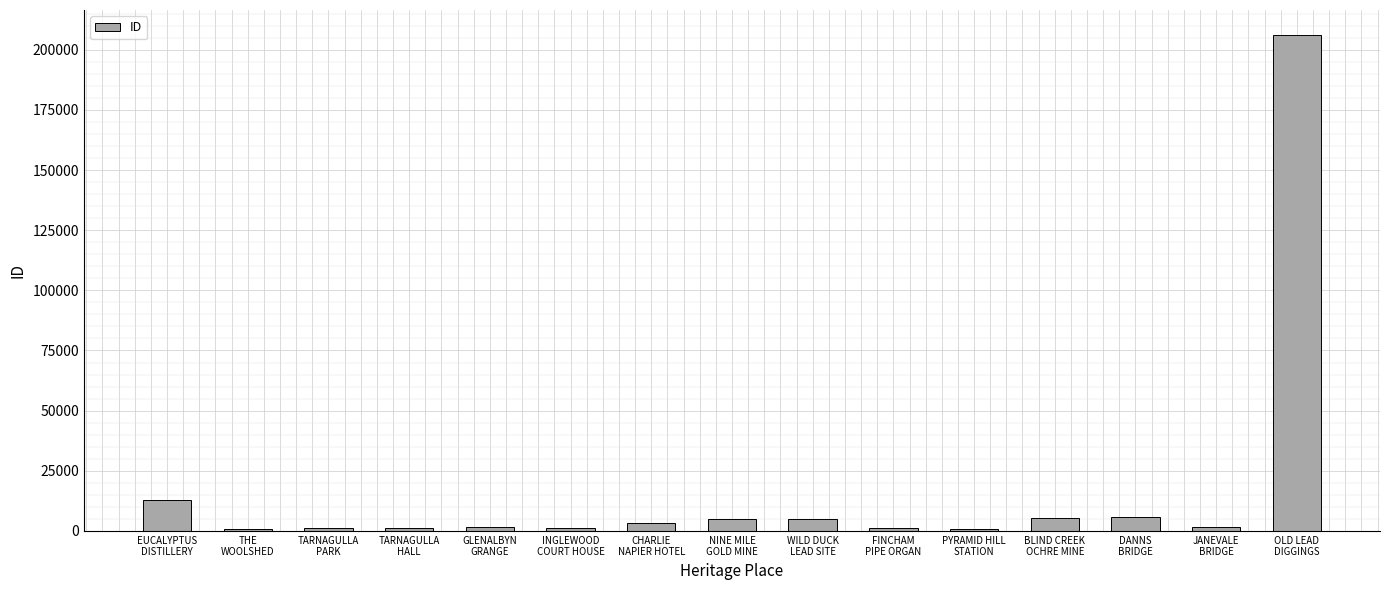

What is the greatest value displayed?

206182